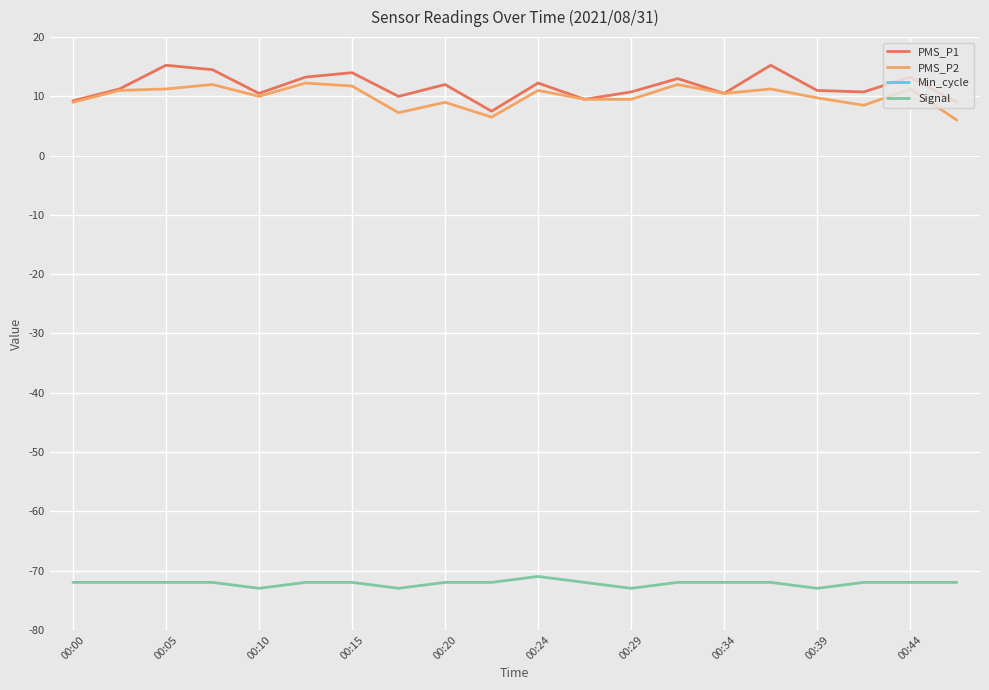

What is the total value across all series at 11?

-31.0